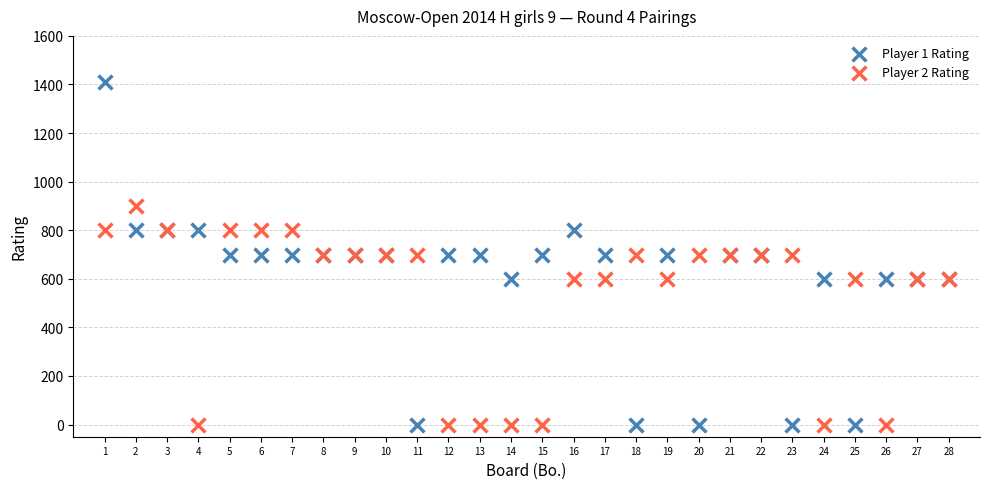

Which series reaches the maximum Y coordinate?

Player 1 Rating